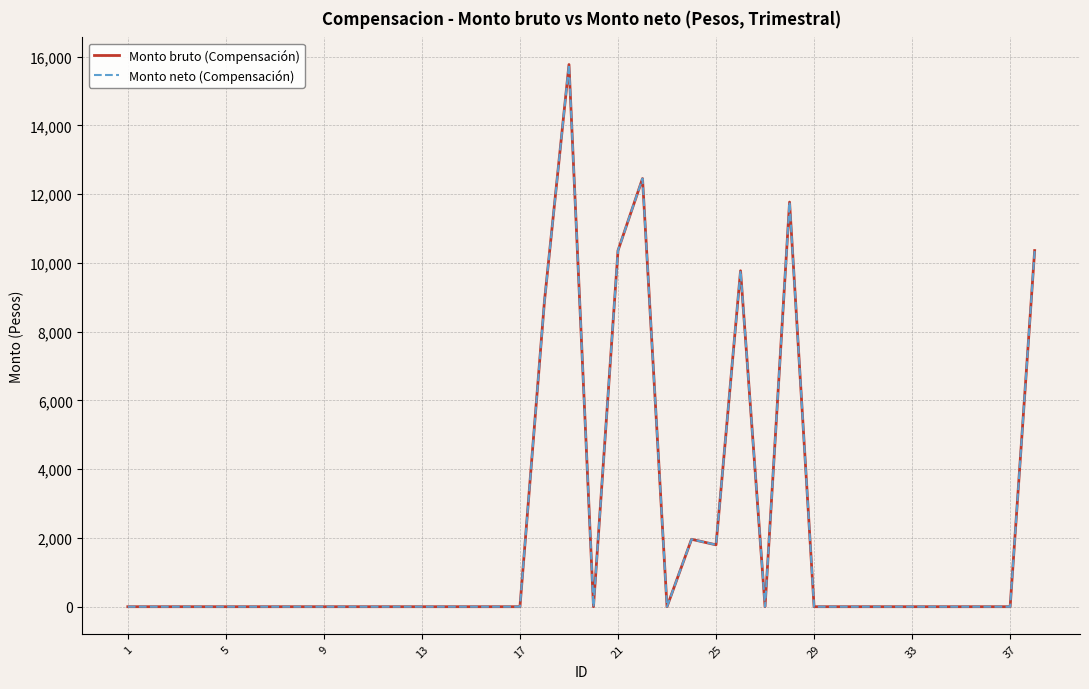

Is this an area chart (filled region under the line)?

No